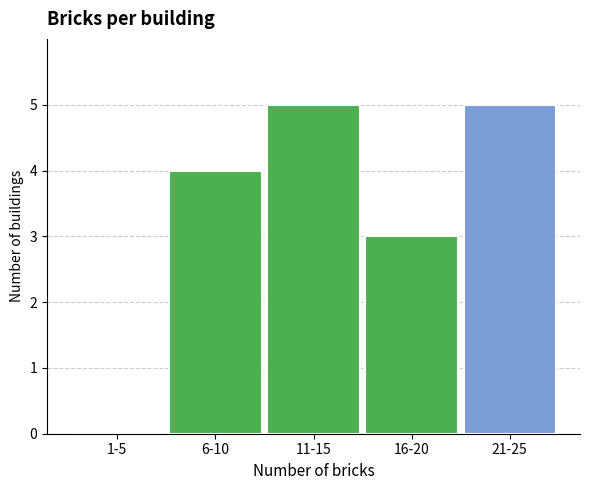

Reading left to right, extract all data points from this chart.

1-5=0	6-10=4	11-15=5	16-20=3	21-25=5